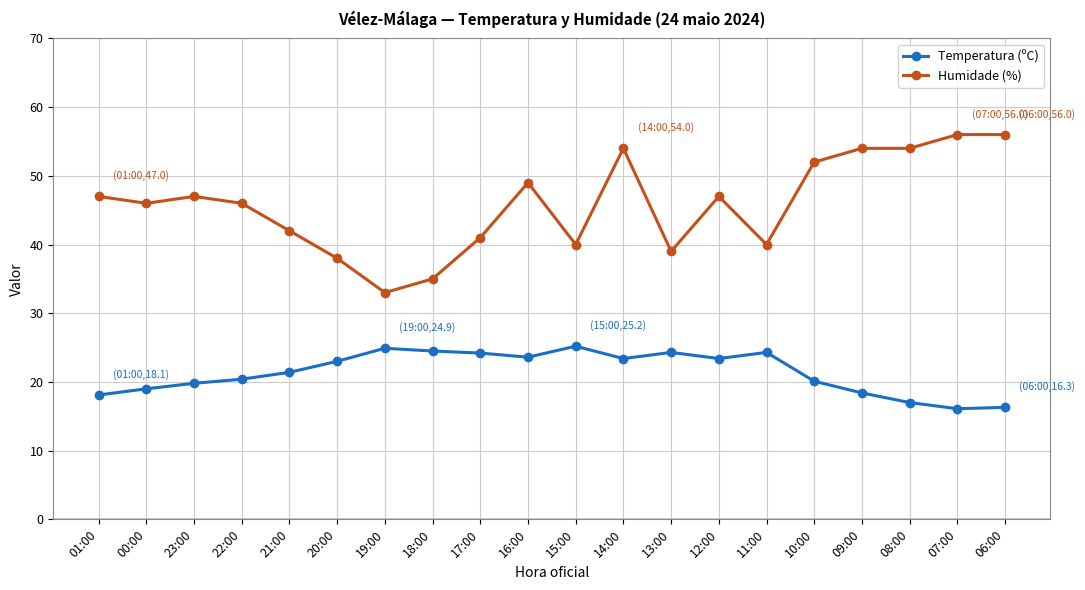

The Humidade (%) series shows 40.0 at 15:00. True or false?

True